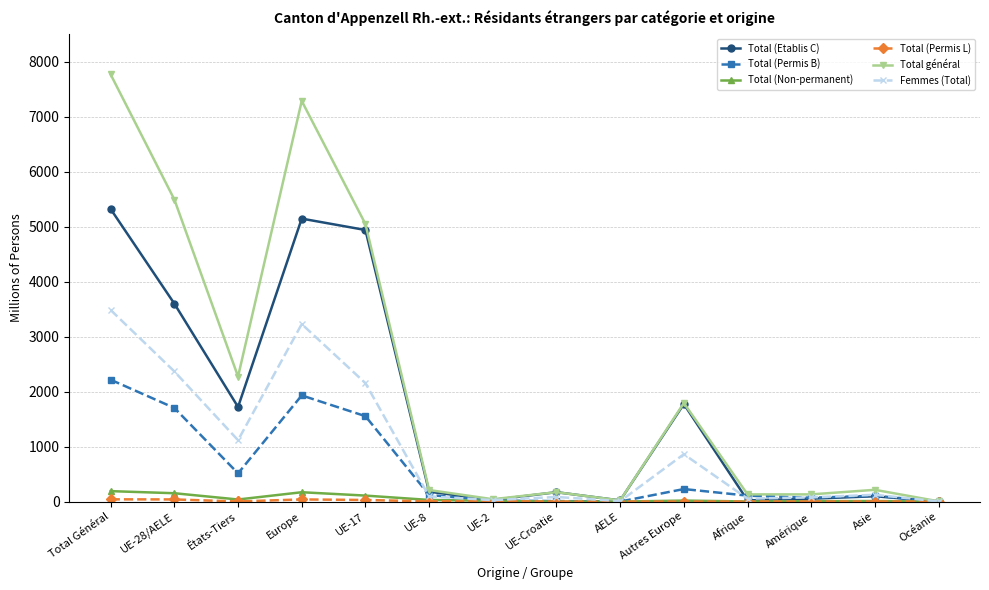

True or false: Femmes (Total) has more than 1 interior local peaks.

True